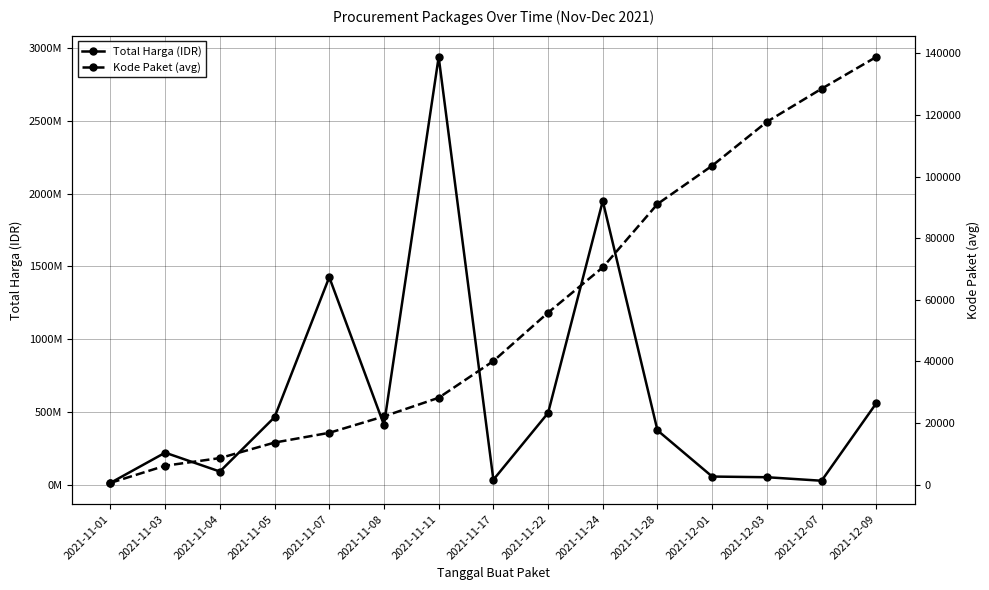

True or false: Kode Paket (avg) and Total Harga (IDR) intersect in this chart.

False